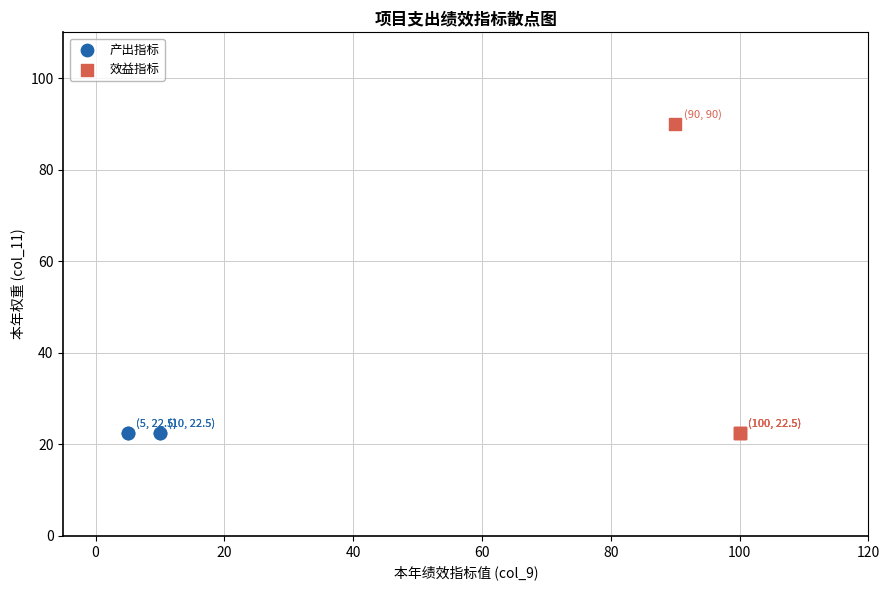

Which series reaches the maximum Y coordinate?

效益指标